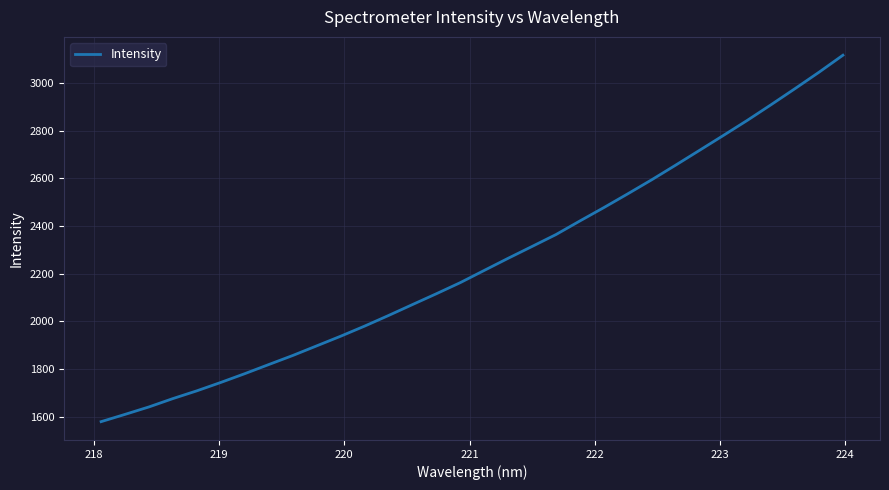

What is the greatest value displayed?

3115.4